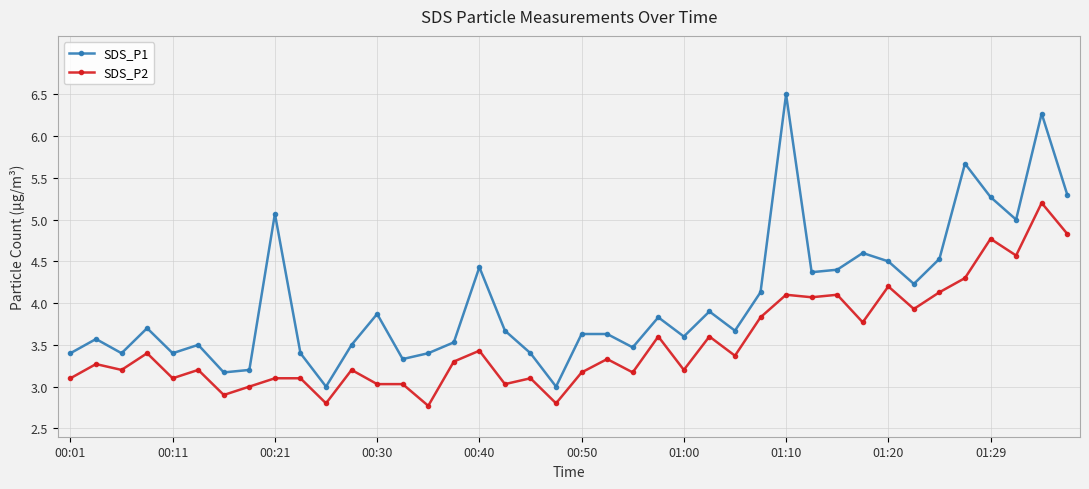

What is the difference between the maximum and minimum values in the SDS_P1 series?

3.5